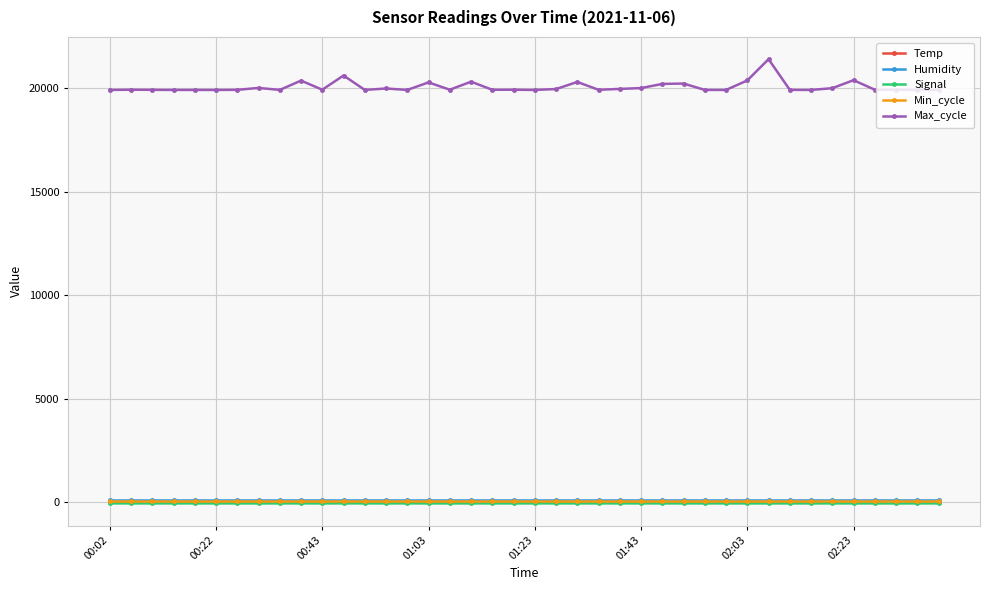

What is the sum of all Temp values?

324.7